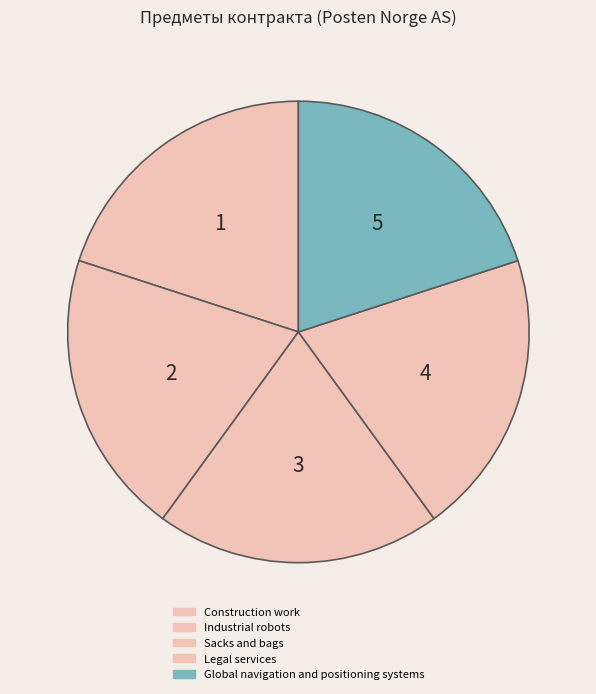

Does any single category account for the majority?

No